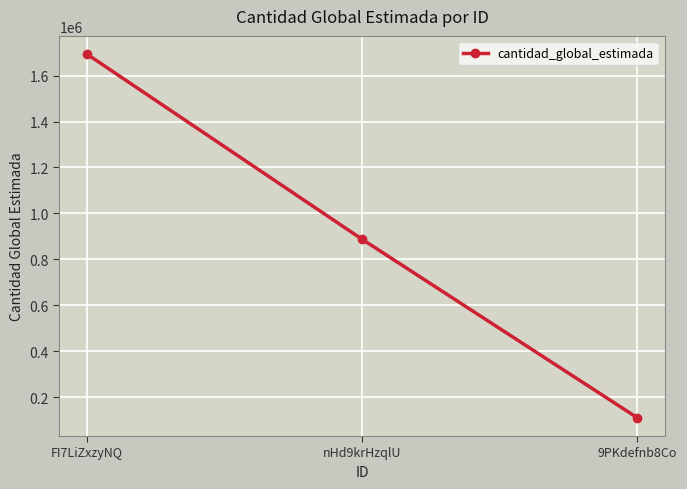

At which category does the chart reach its minimum across all series?

9PKdefnb8Co